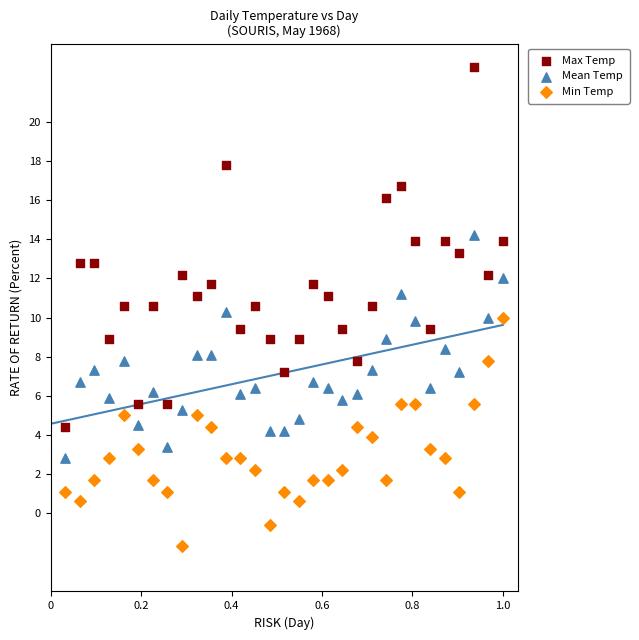

Across all data points, what is the range of Y values (max minus min)?

24.5